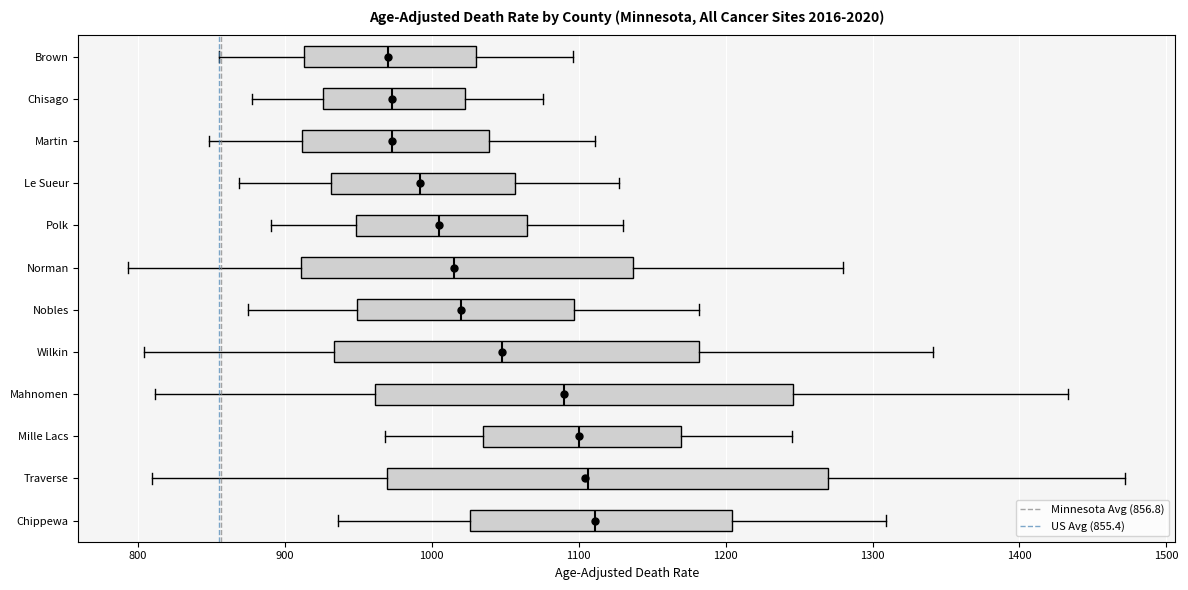

Reading bottom to top, read every box against the x-axis: the position of its median line, the range the box covers, and the ends of its whiskers. The values are not printed on the chart, so give them approximately, as read against the axis.

Chippewa: median 1110, box 1030 to 1200, whiskers 940 to 1310
Traverse: median 1110, box 970 to 1270, whiskers 810 to 1470
Mille Lacs: median 1100, box 1040 to 1170, whiskers 970 to 1250
Mahnomen: median 1090, box 960 to 1250, whiskers 810 to 1430
Wilkin: median 1050, box 930 to 1180, whiskers 800 to 1340
Nobles: median 1020, box 950 to 1100, whiskers 870 to 1180
Norman: median 1020, box 910 to 1140, whiskers 790 to 1280
Polk: median 1010, box 950 to 1070, whiskers 890 to 1130
Le Sueur: median 990, box 930 to 1060, whiskers 870 to 1130
Martin: median 970, box 910 to 1040, whiskers 850 to 1110
Chisago: median 970, box 930 to 1020, whiskers 880 to 1080
Brown: median 970, box 910 to 1030, whiskers 860 to 1100